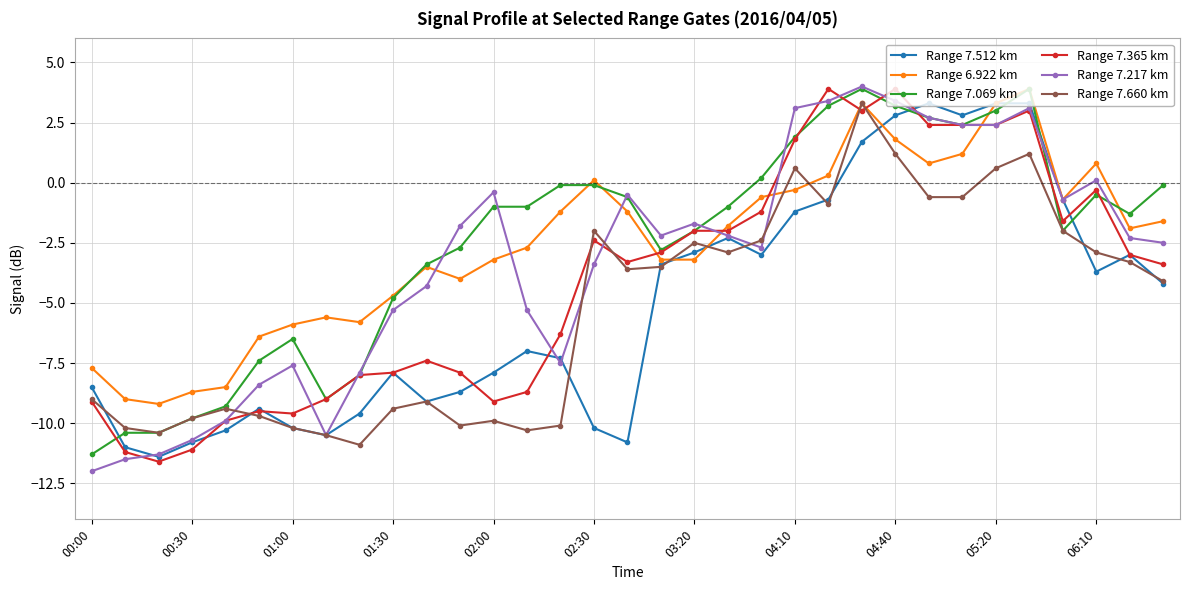

What is the value of the Range 7.660 km point at the 16th from the left?

-2.0